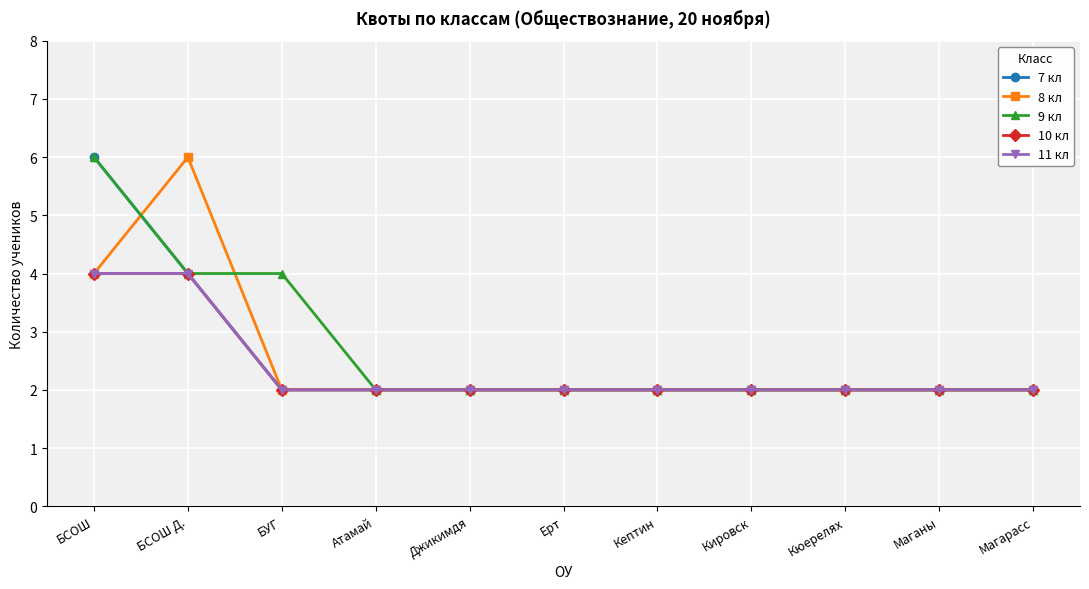

True or false: 8 кл has more than 1 interior local peaks.

False